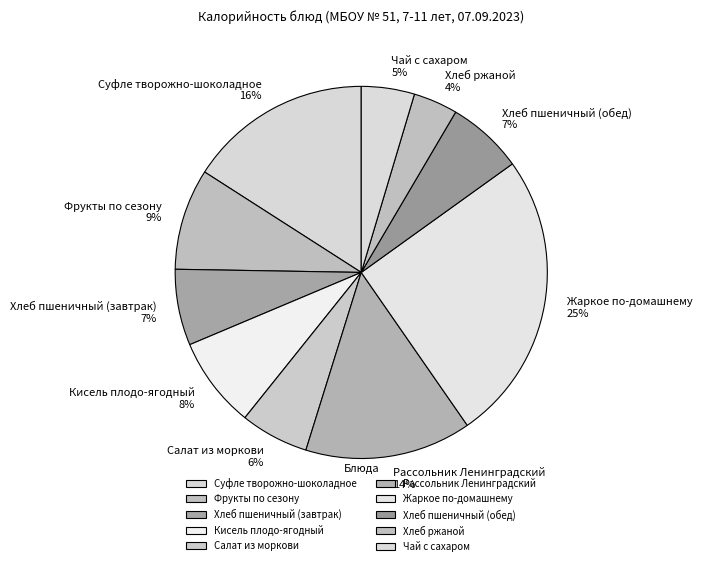

To the nearest percent, what is the difference between the Кисель плодо-ягодный and Салат из моркови slice percentages?

2%